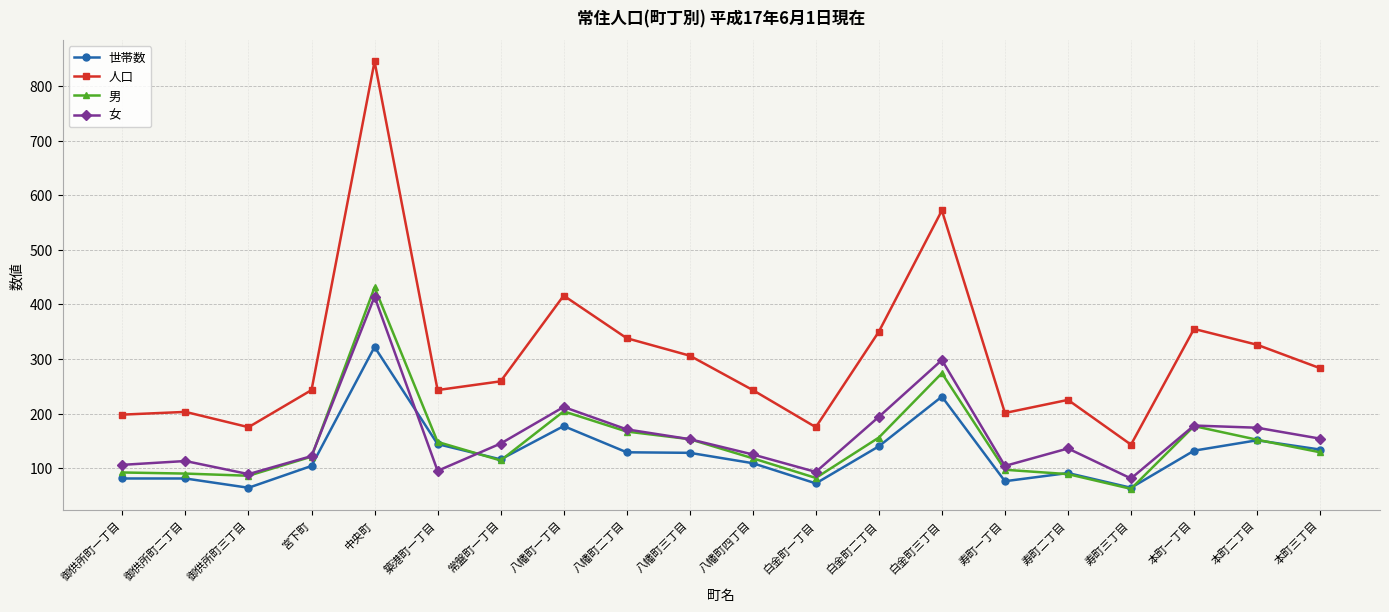

Where does the 男 series first go above 129?

中央町